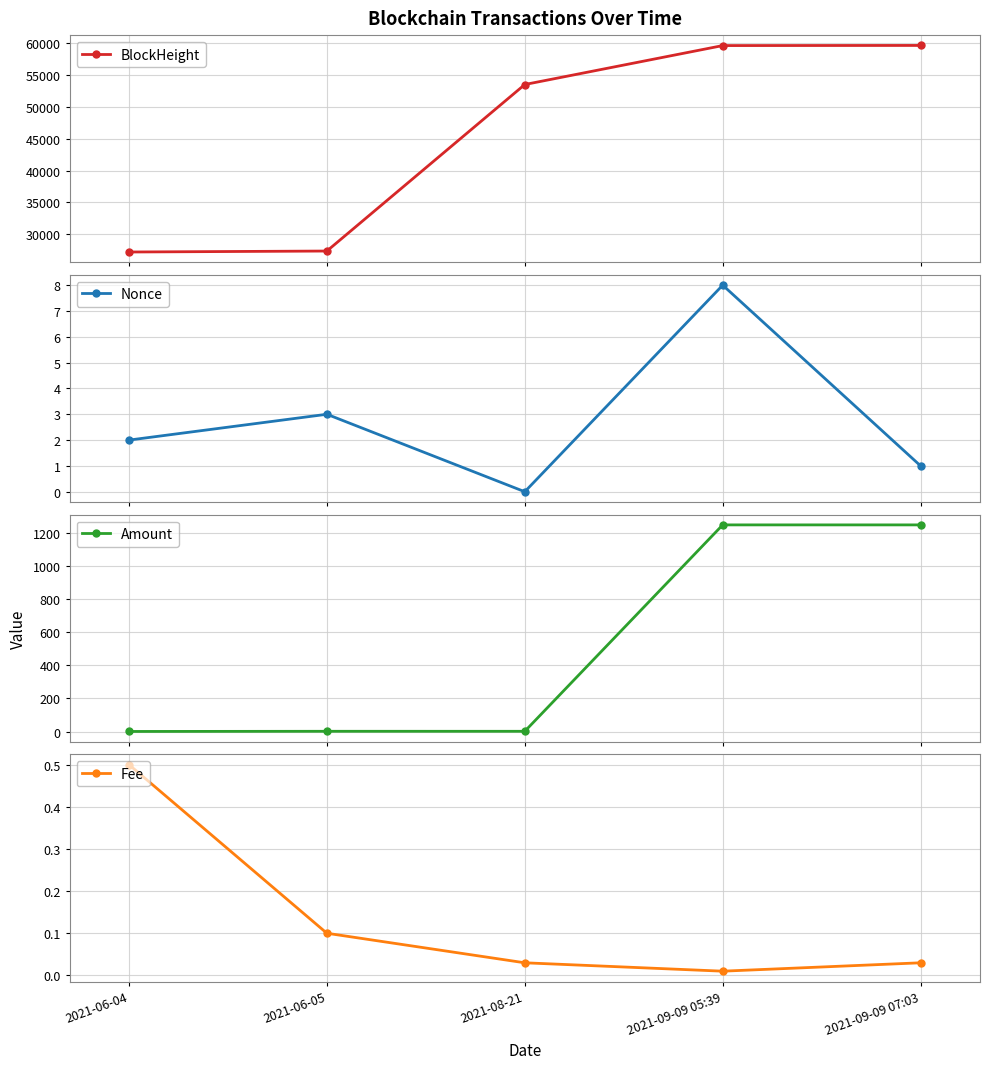

How many distinct data groups are displayed?

4